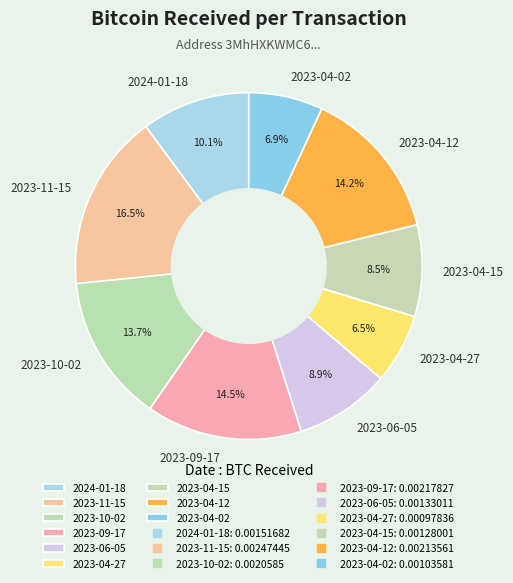

What portion of the pie excludes 2023-11-15?

83.5%